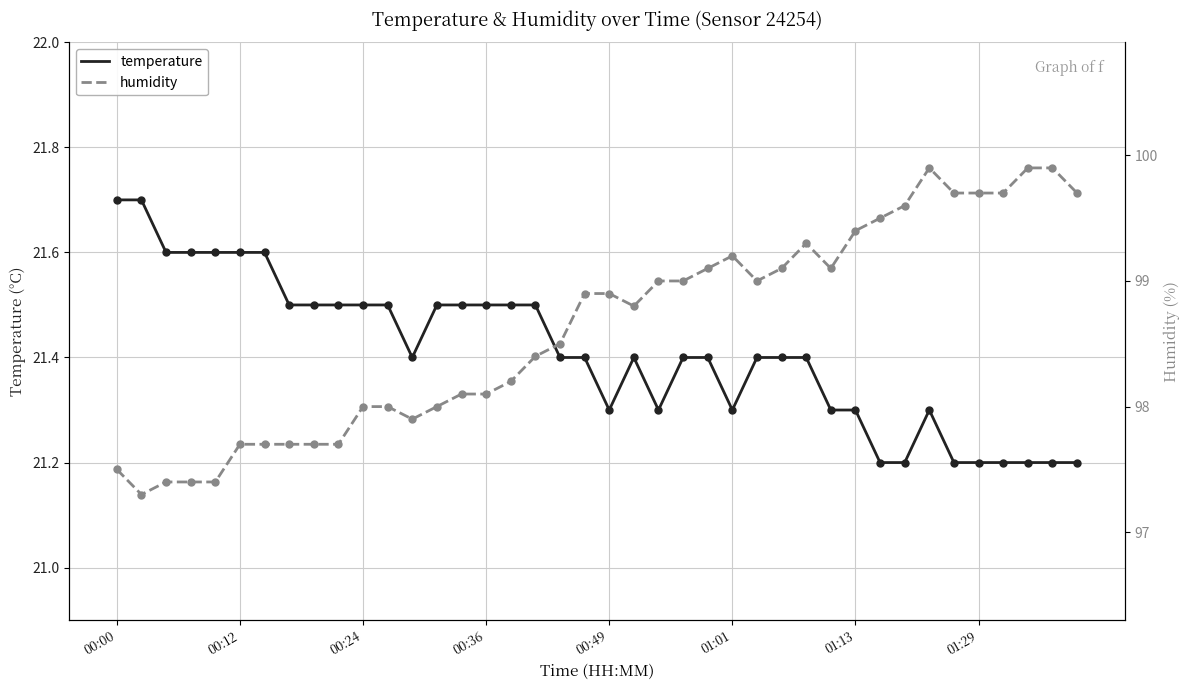

What is the minimum value for temperature?

21.2